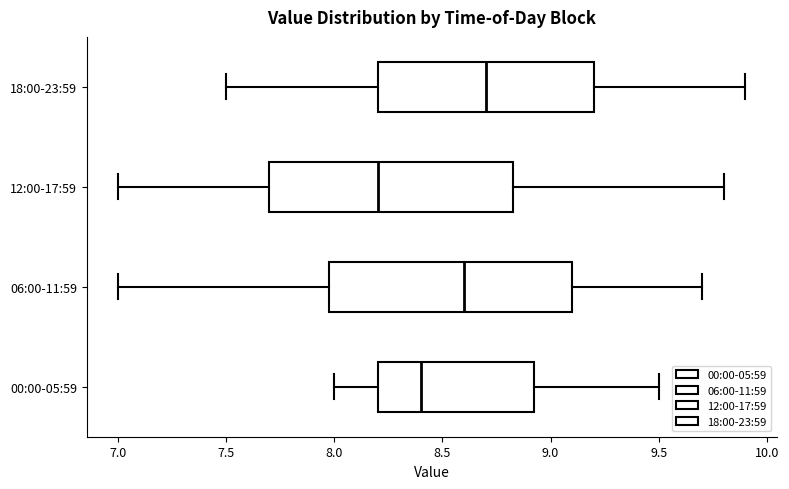

Where is the left edge of the box for 12:00-17:59 on the x-axis? The values are not printed on the chart, so give them approximately, as read against the axis.

7.70